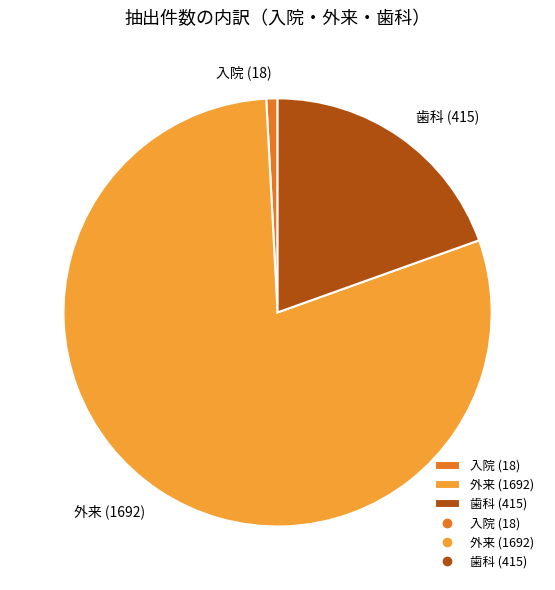

Is the sum of 入院 (18) and 外来 (1692) greater than half?

Yes